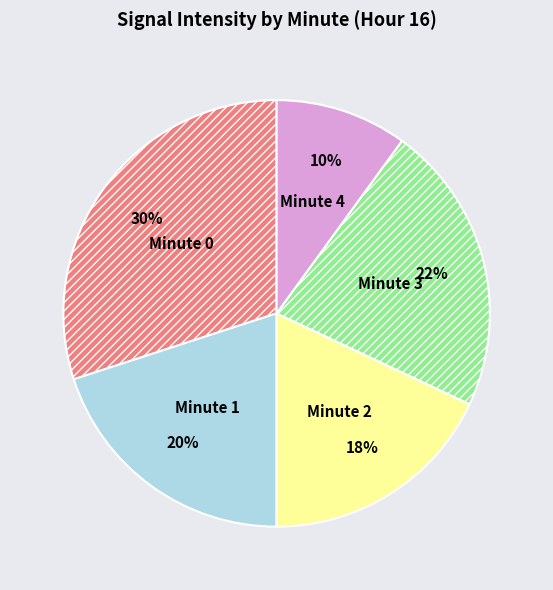

Between Minute 1 and Minute 2, which is larger?

Minute 1